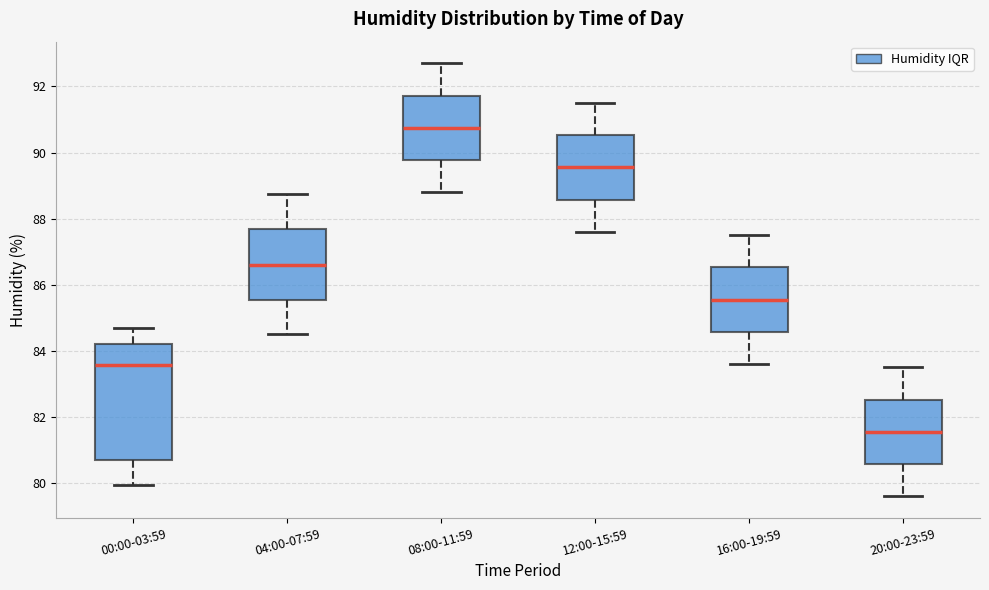

Which box has the lowest median line?

20:00-23:59